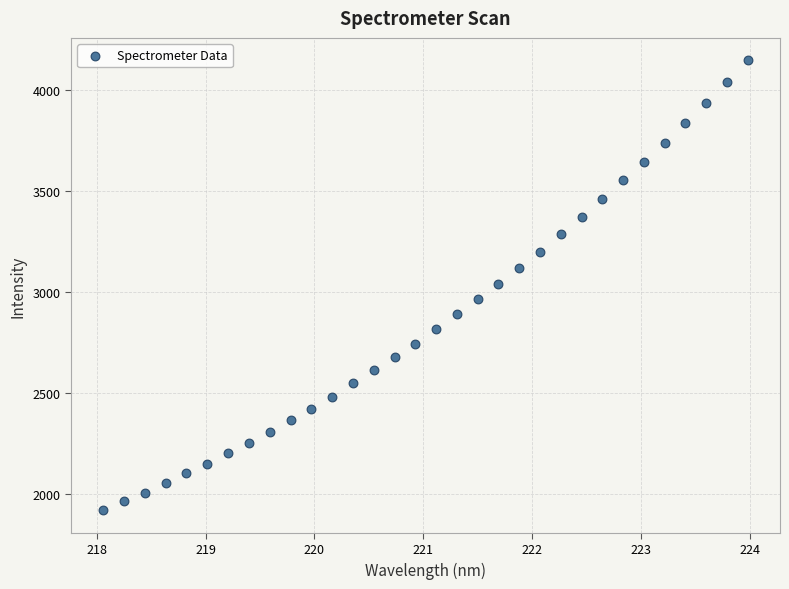

What is the range of Y values (max minus min)?

2228.1